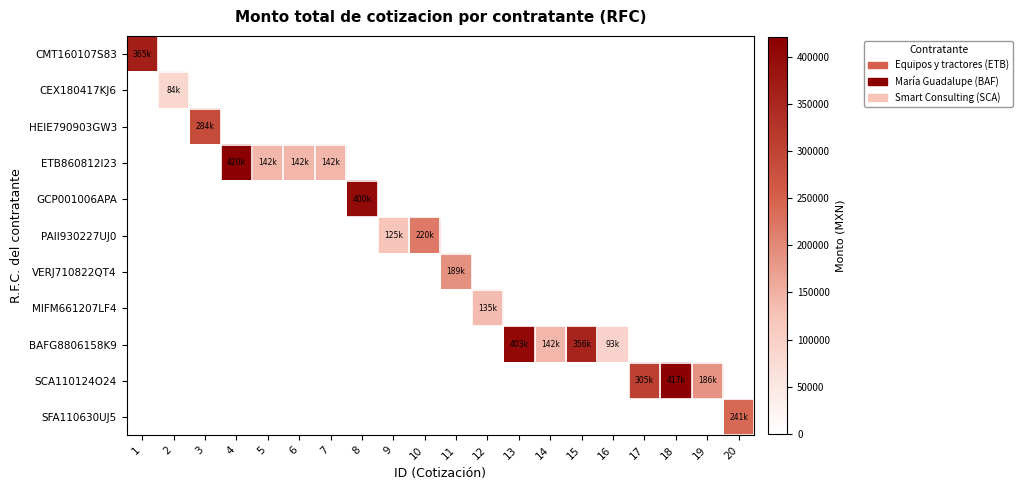

Rank the series by their maximum value, from highest to lowest.

ETB860812I23, SCA110124O24, BAFG8806158K9, GCP001006APA, CMT160107S83, HEIE790903GW3, SFA110630UJ5, PAII930227UJ0, VERJ710822QT4, MIFM661207LF4, CEX180417KJ6